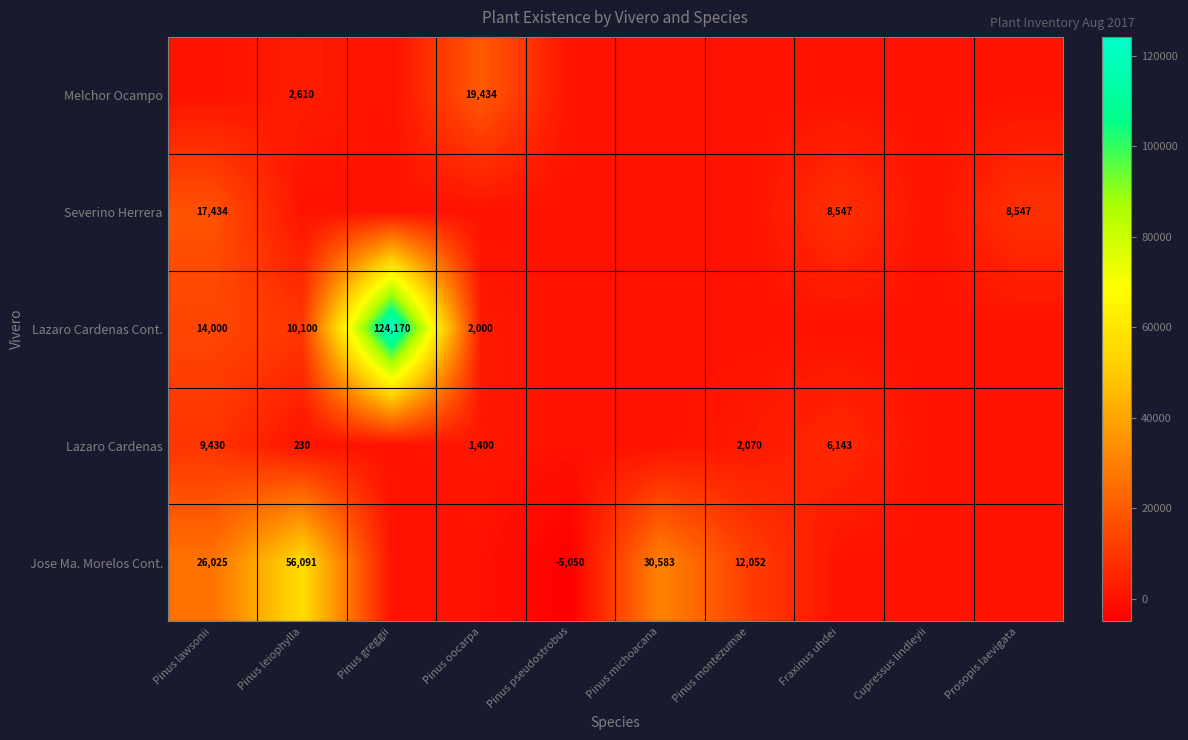

Is it true that Jose Ma. Morelos Cont. equals 30583 at Pinus michoacana?

True